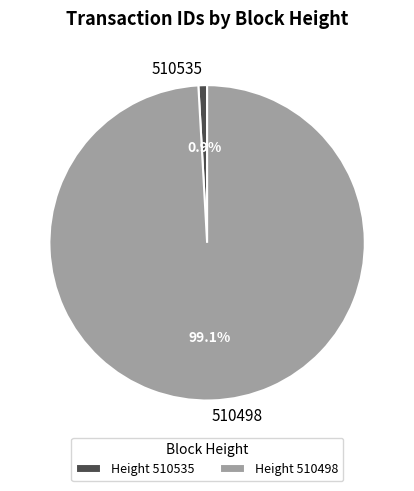

What is the smallest slice in the pie chart?

510535